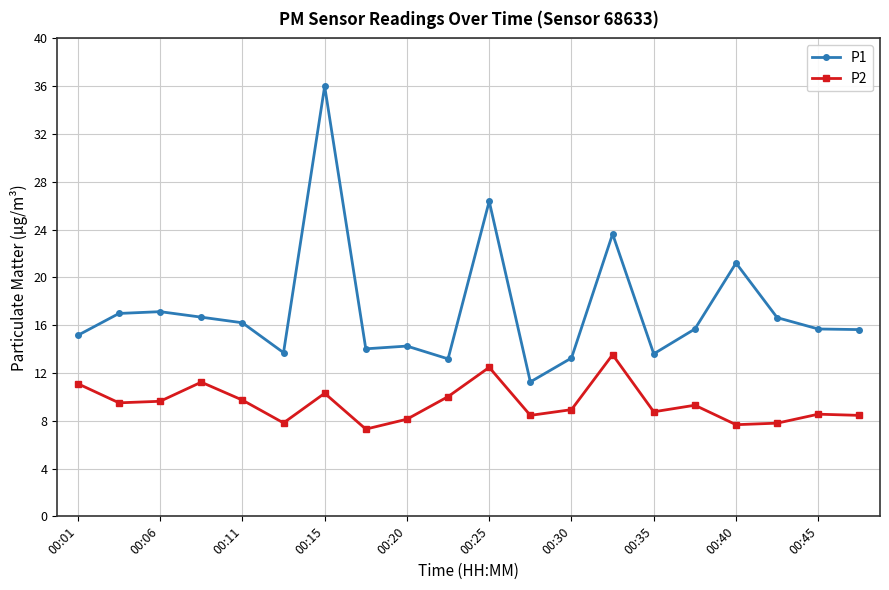

What is the difference between the maximum and second lowest values in the P2 series?

5.9